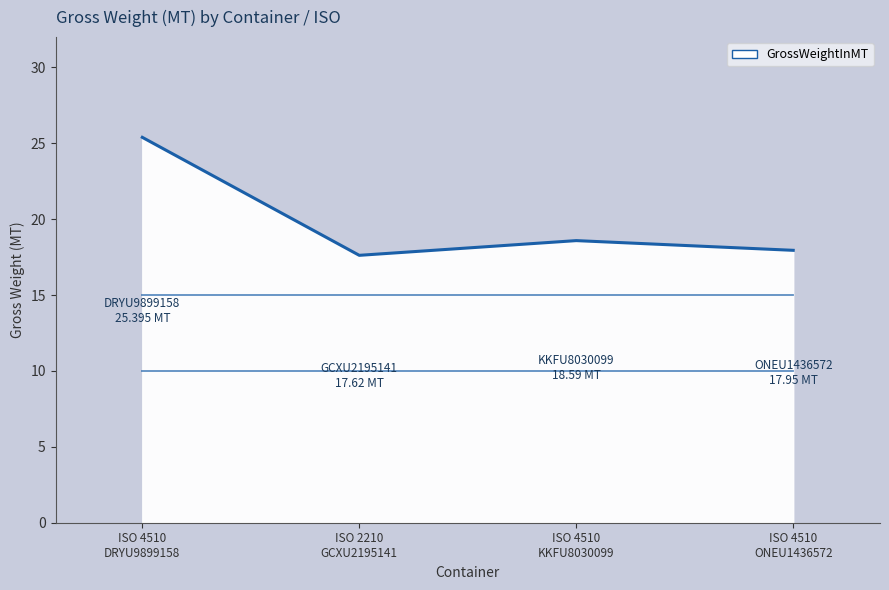

What is the average value?

19.9